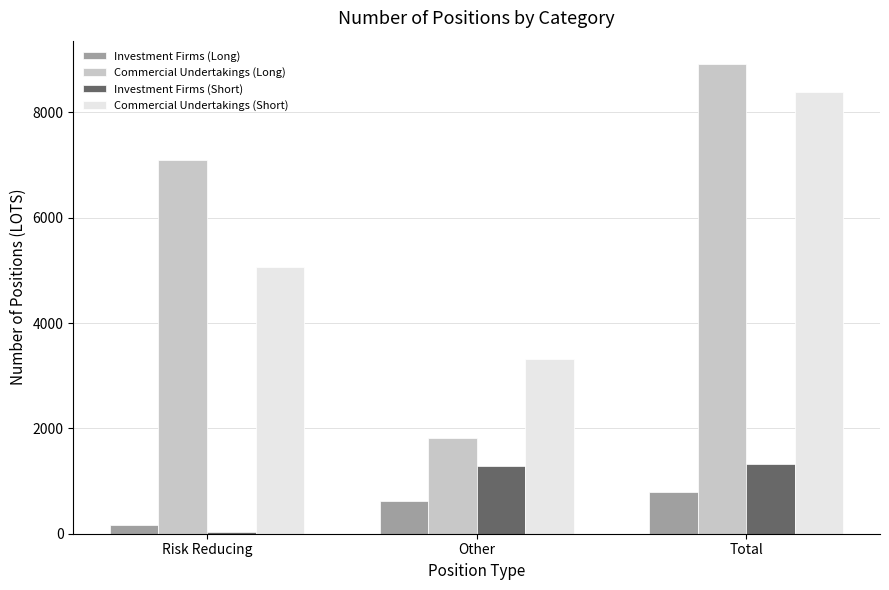

Does the chart contain stacked bars?

No